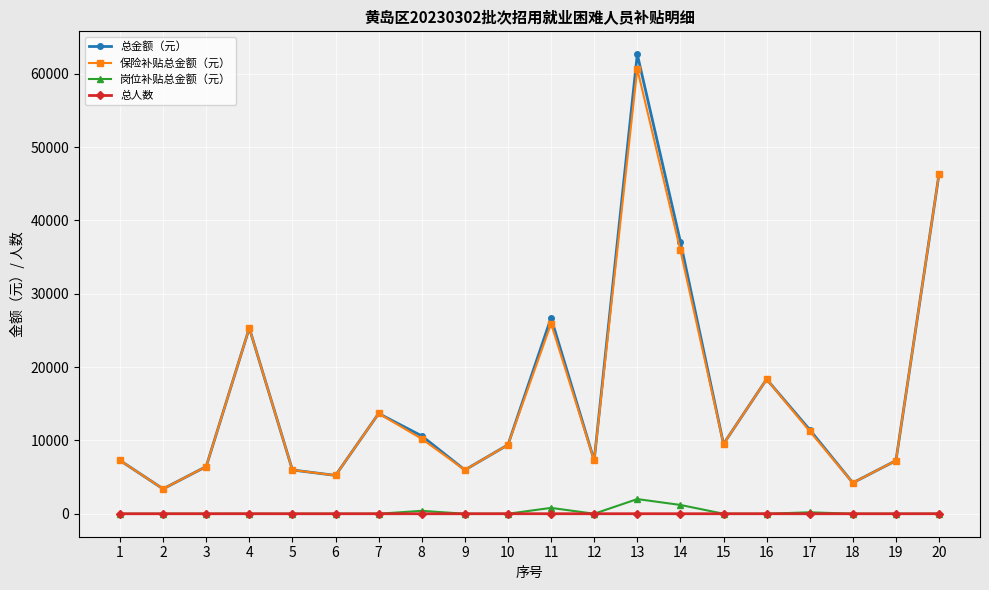

True or false: 岗位补贴总金额（元） has a value of 0.0 at 5.

True